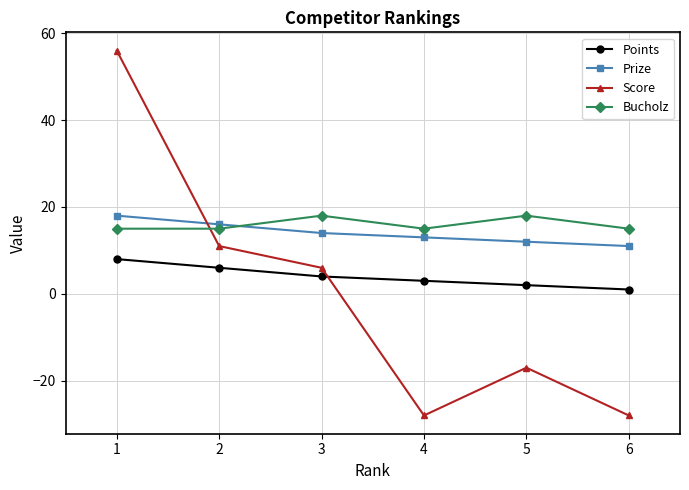

Reading left to right, transcribe all the data shown in this chart.

Points: 8	6	4	3	2	1
Prize: 18	16	14	13	12	11
Score: 56	11	6	-28	-17	-28
Bucholz: 15	15	18	15	18	15